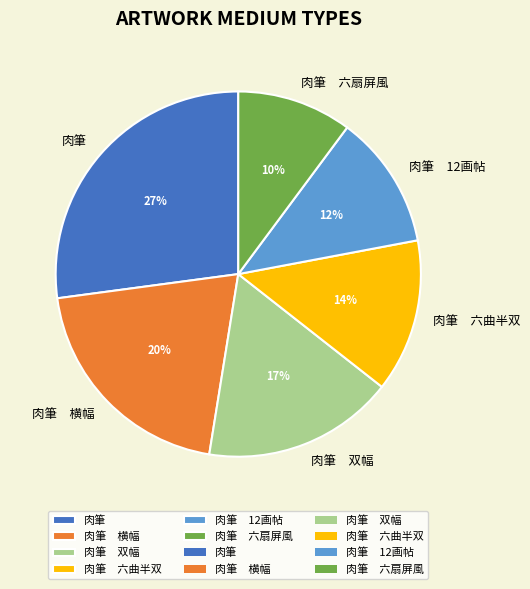

Approximately how many times larger is the value at 肉筆 六扇屏風 compared to 肉筆 横幅?

0.5